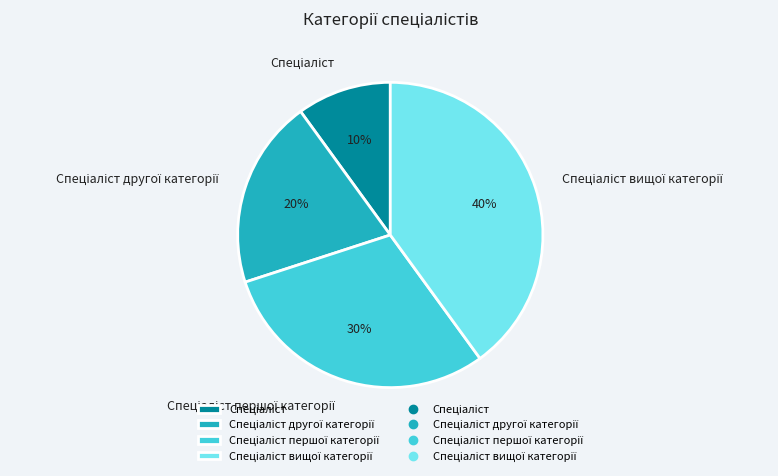

To the nearest percent, what is the average slice percentage?

25%